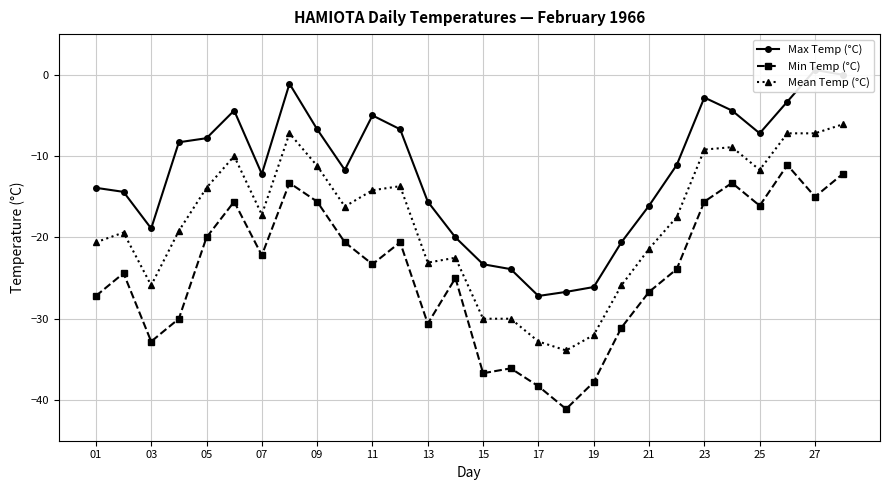

What value does the Mean Temp (°C) series have at 09?

-11.2